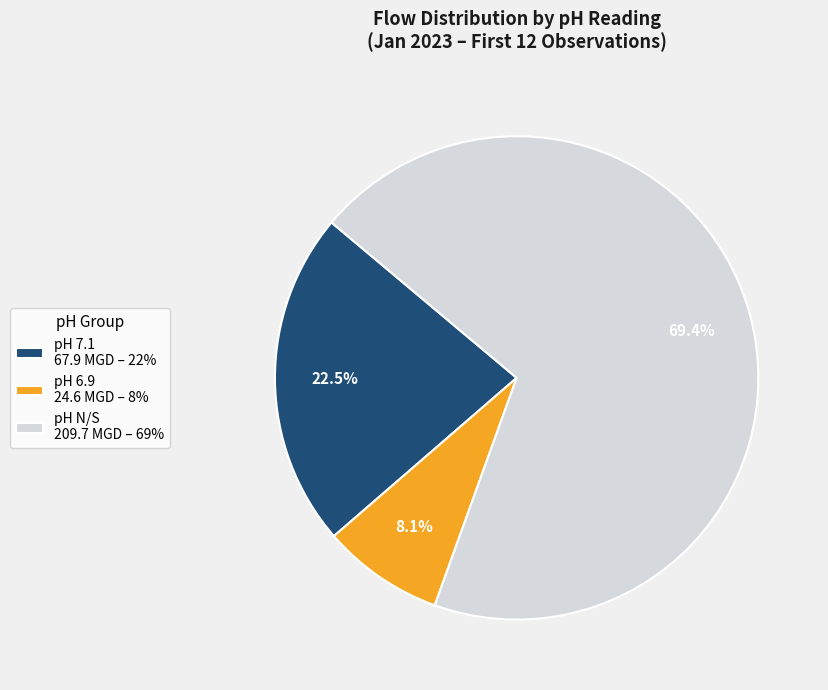

Does any single category account for the majority?

Yes